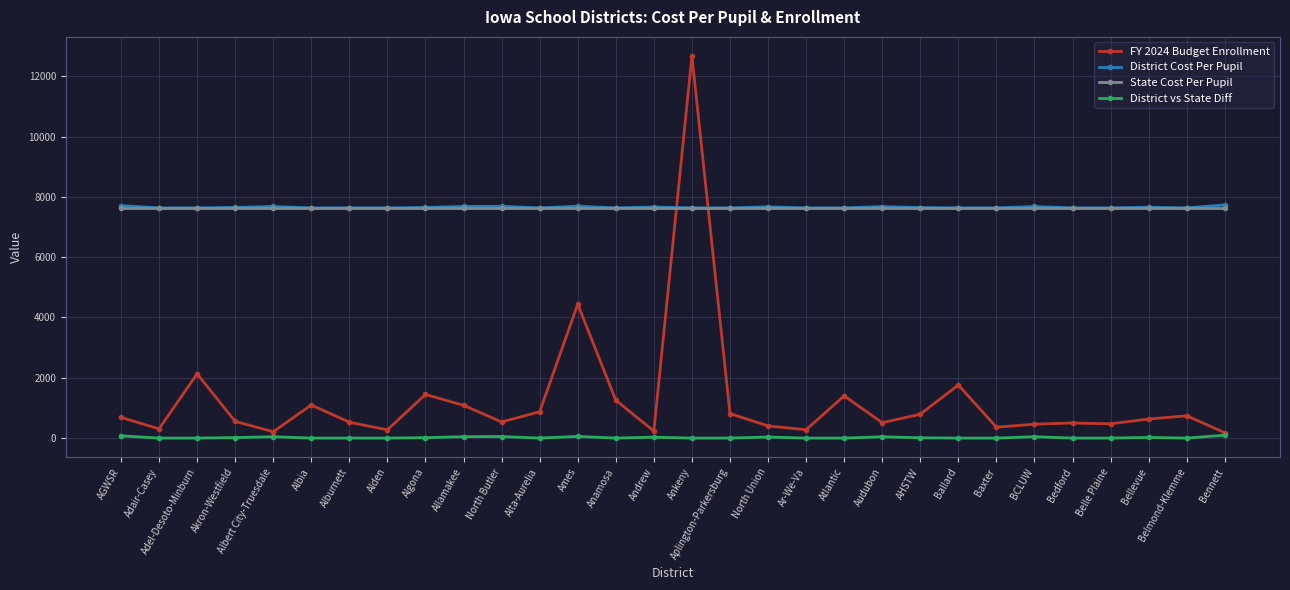

What is the label of the 23rd point from the left?

Ballard